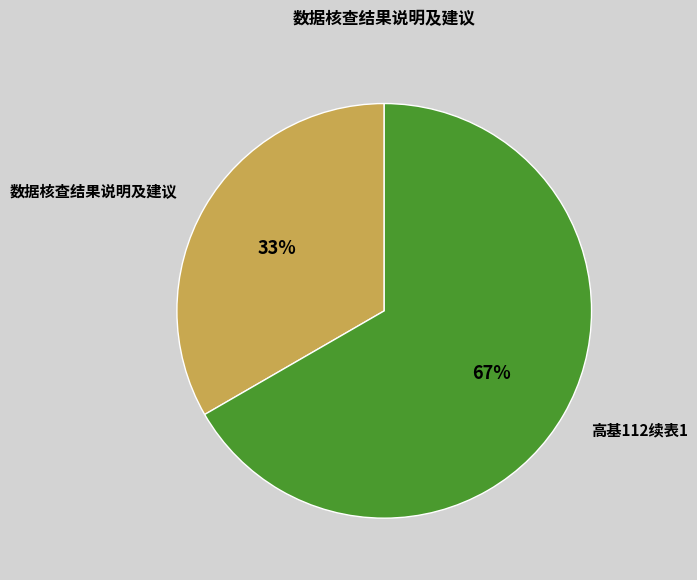

To the nearest percent, what is the average slice percentage?

50%